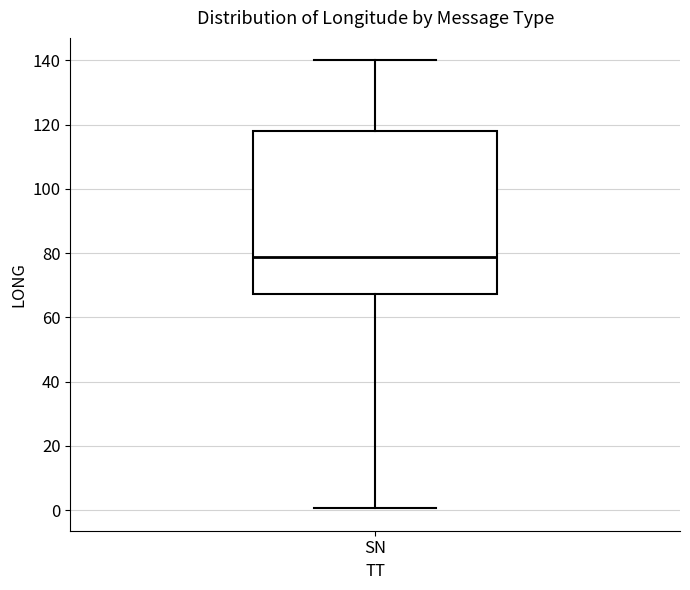

Transcribe this box plot: give where the median line is, the range the box spans, and where the two whiskers end, as read against the y-axis. The values are not printed on the chart, so give them approximately, as read against the axis.

median 78, box 68 to 118, whiskers 0 to 140